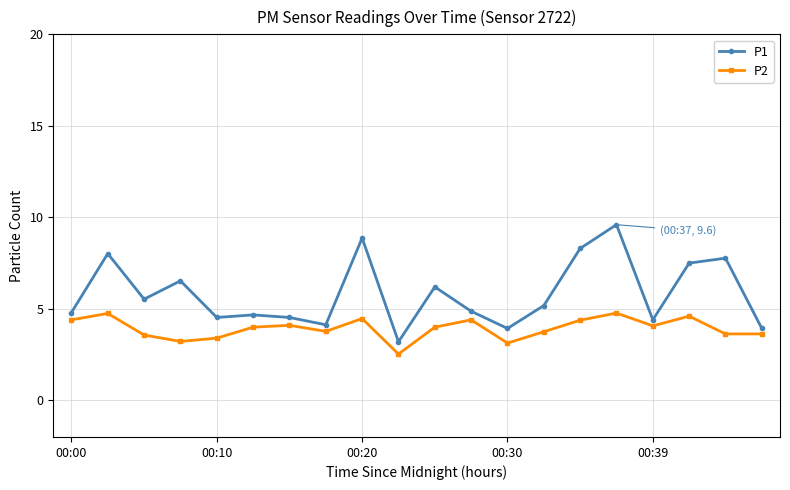

At how many categories does at least one series exceed 7?

6